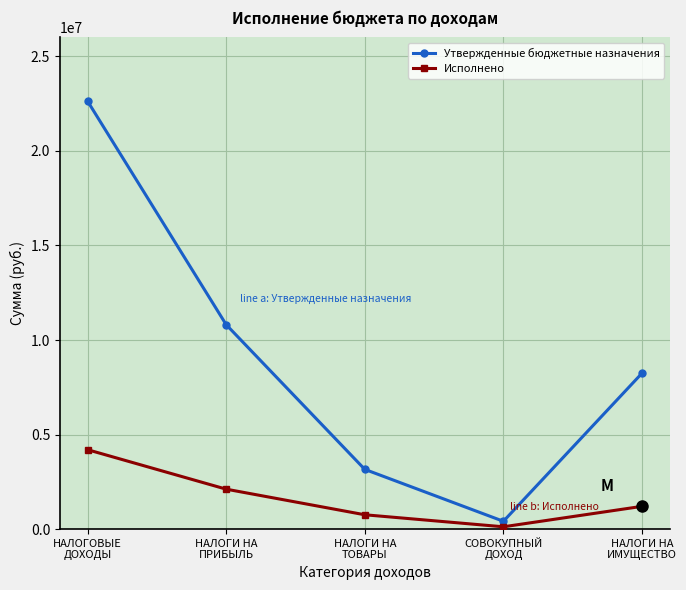

Count the number of categories in the chart.

5